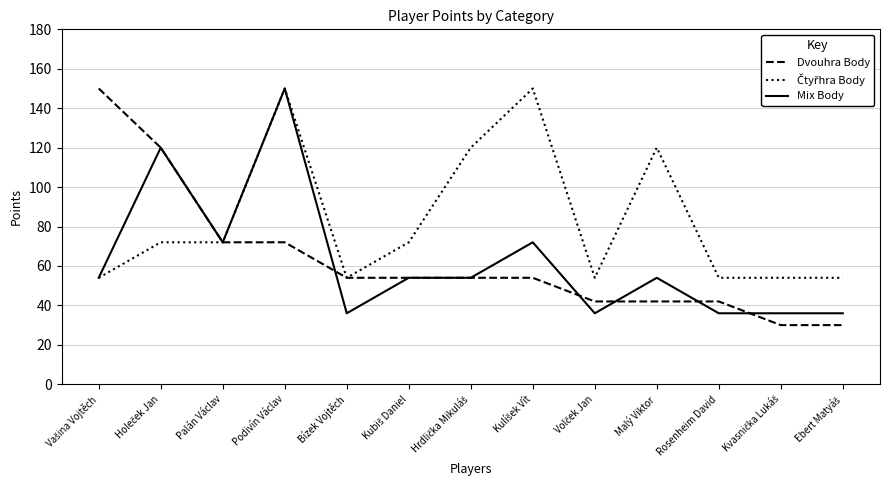

What is the difference between the highest and lowest values at Podivín Václav?

78